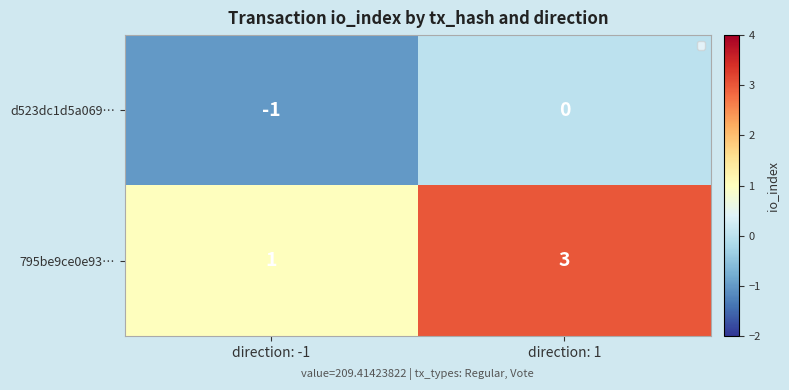

Rank the series by their maximum value, from lowest to highest.

d523dc1d5a069…, 795be9ce0e93…